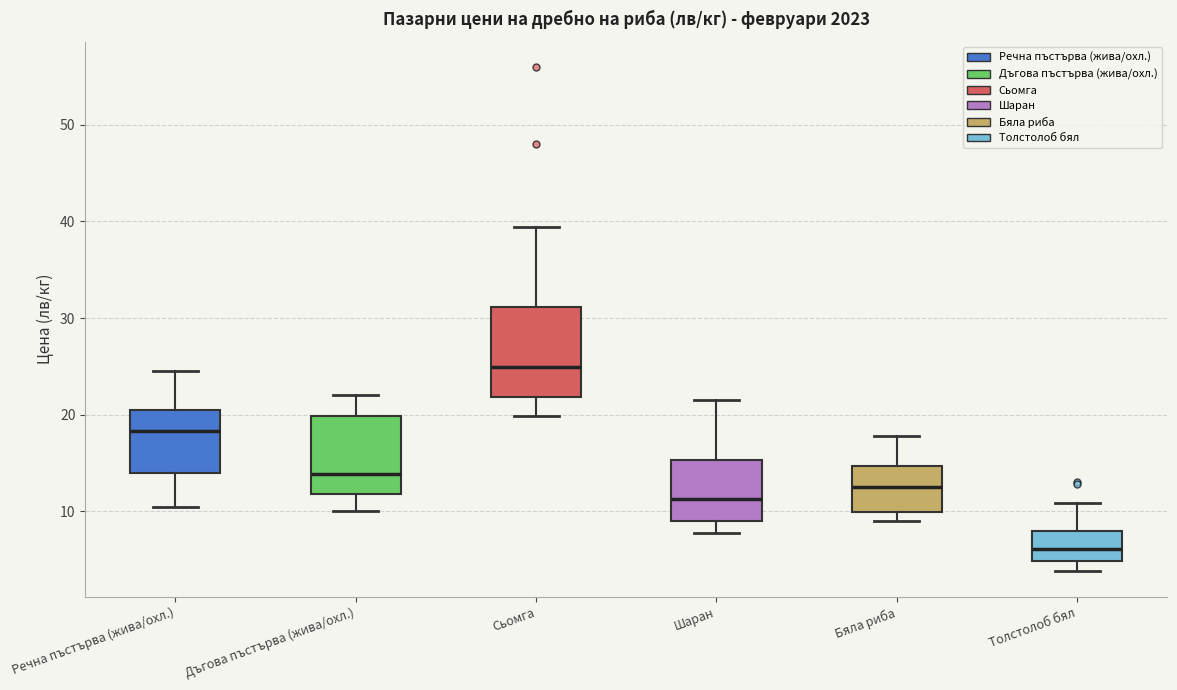

Reading left to right, transcribe this box plot: for each box, give where its median line is, the range the box spans, and where its two whiskers end, as read against the y-axis. The values are not printed on the chart, so give them approximately, as read against the axis.

Речна пъстърва (жива/охл.): median 18, box 14 to 21, whiskers 11 to 25
Дъгова пъстърва (жива/охл.): median 14, box 12 to 20, whiskers 10 to 22
Сьомга: median 25, box 22 to 31, whiskers 20 to 39
Шаран: median 11, box 9 to 15, whiskers 8 to 22
Бяла риба: median 13, box 10 to 15, whiskers 9 to 18
Толстолоб бял: median 6, box 5 to 8, whiskers 4 to 11